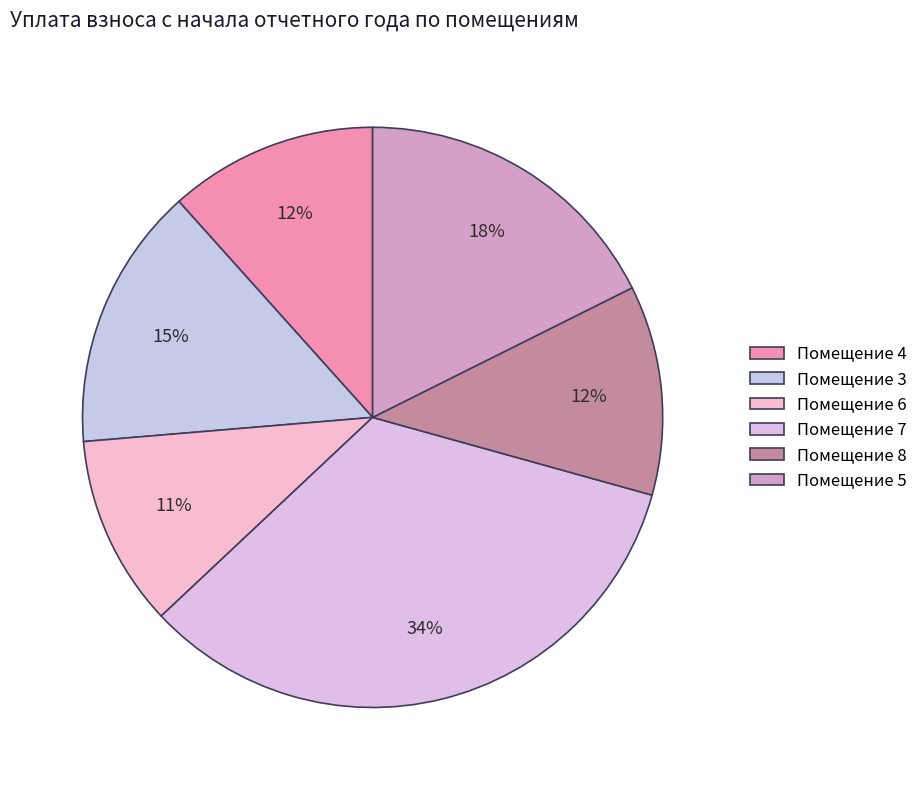

Count the number of slices in the pie.

6